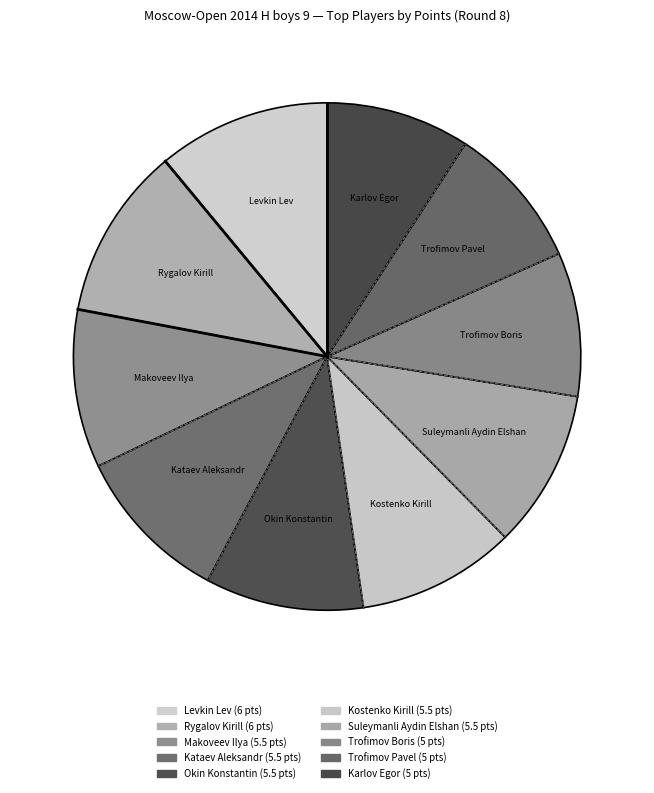

Do Levkin Lev and Trofimov Boris together represent more than half of the pie?

No